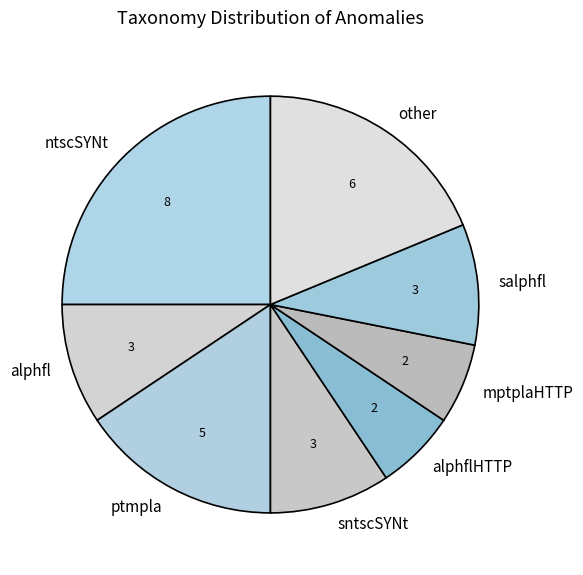

Count the number of slices in the pie.

8